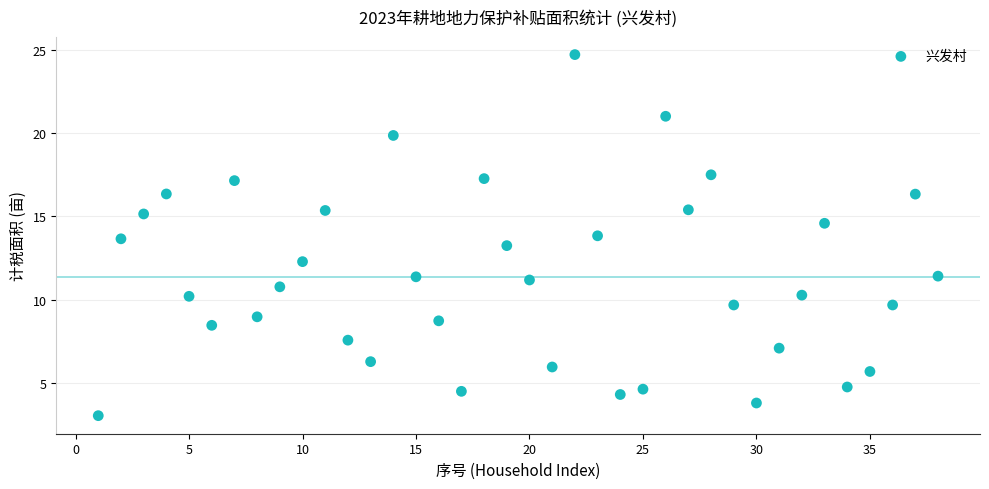

What is the range of X values (max minus min)?

37.0